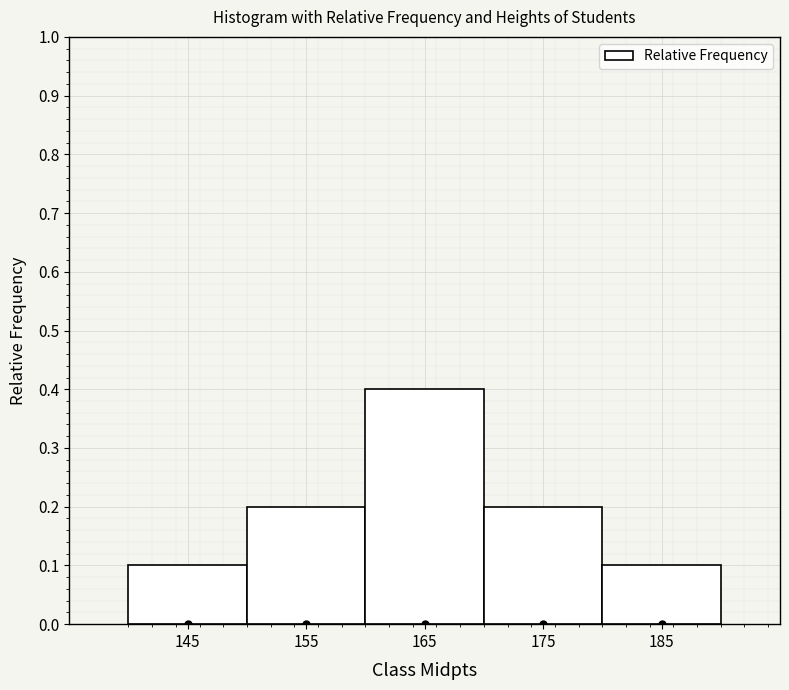

Reading left to right, list every bar in this chart as the range it spans on the x-axis followed by its height. The values are not printed on the chart, so give them approximately, as read against the axis.

140 to 150: 0.1
150 to 160: 0.2
160 to 170: 0.4
170 to 180: 0.2
180 to 190: 0.1